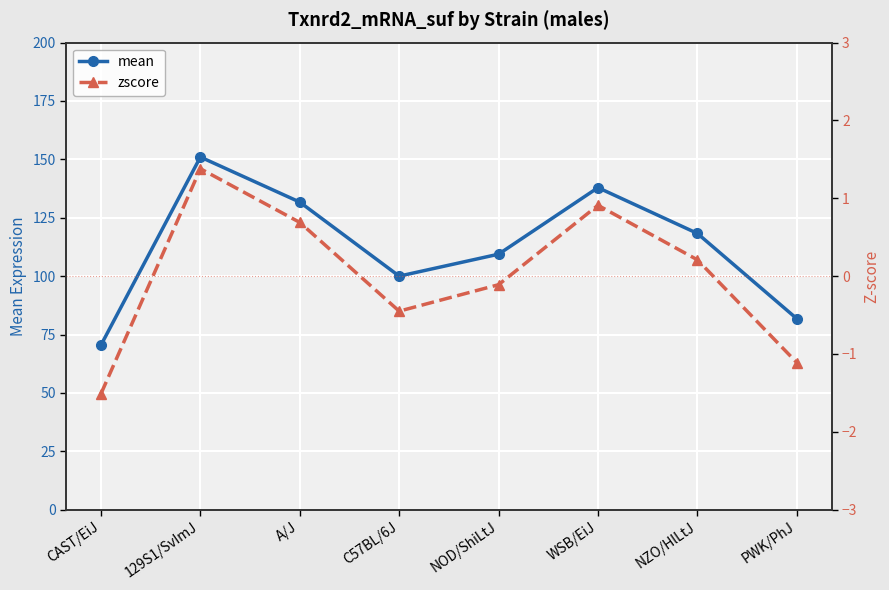

What is the difference between the mean values at A/J and CAST/EiJ?

61.2